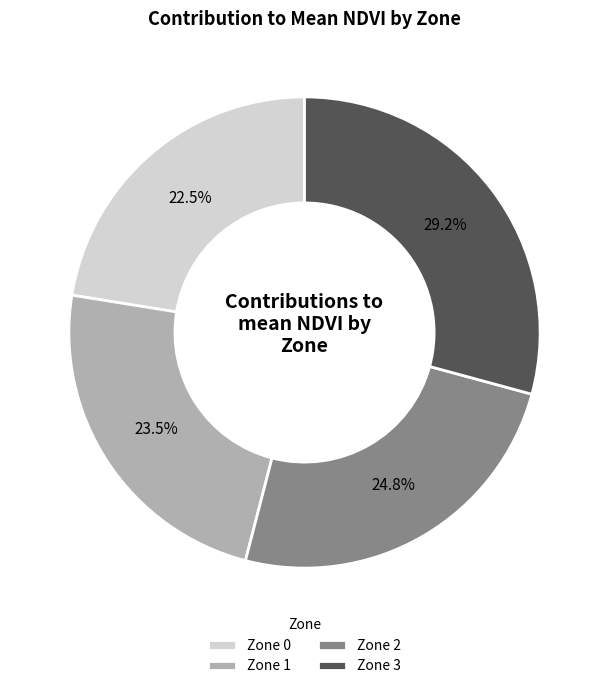

Which slice is the largest?

Zone 3